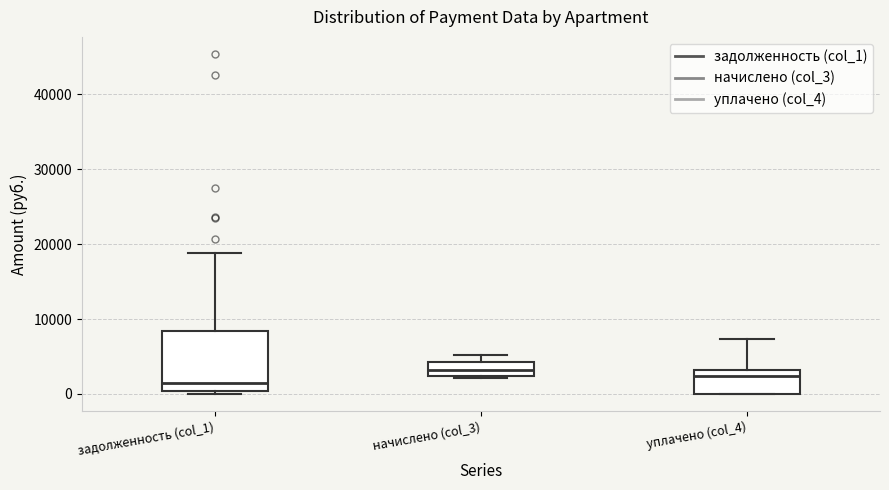

Where is the lower edge of the box for задолженность (col_1) on the y-axis? The values are not printed on the chart, so give them approximately, as read against the axis.

0